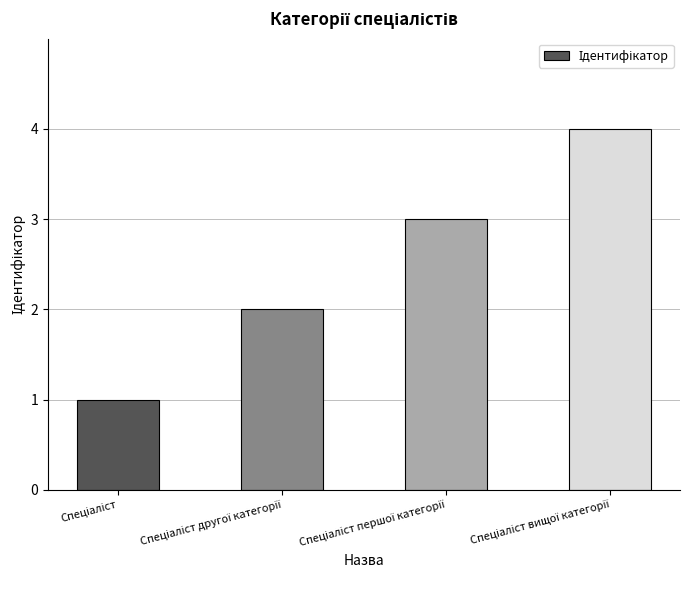

What is the maximum value shown in the chart?

4